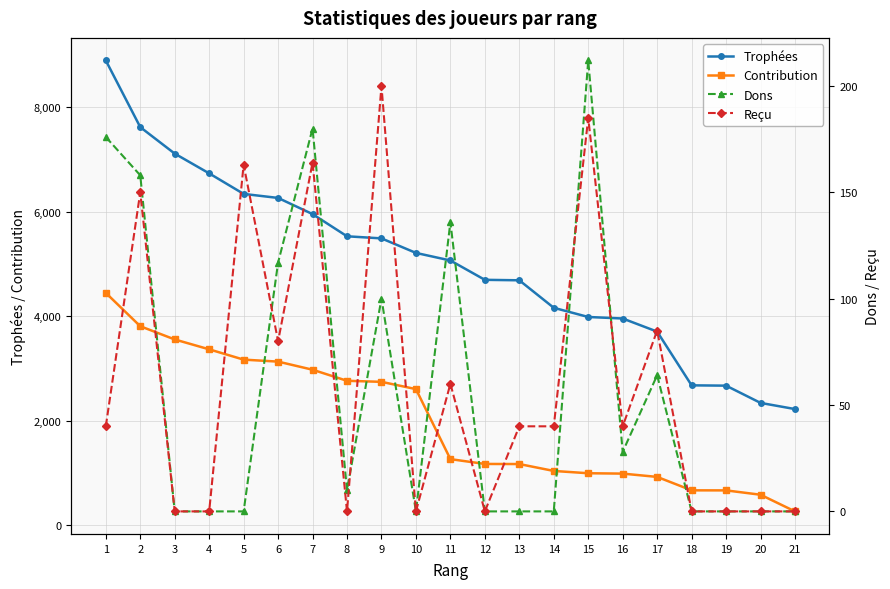

At which category is the sum across all series the highest?

1